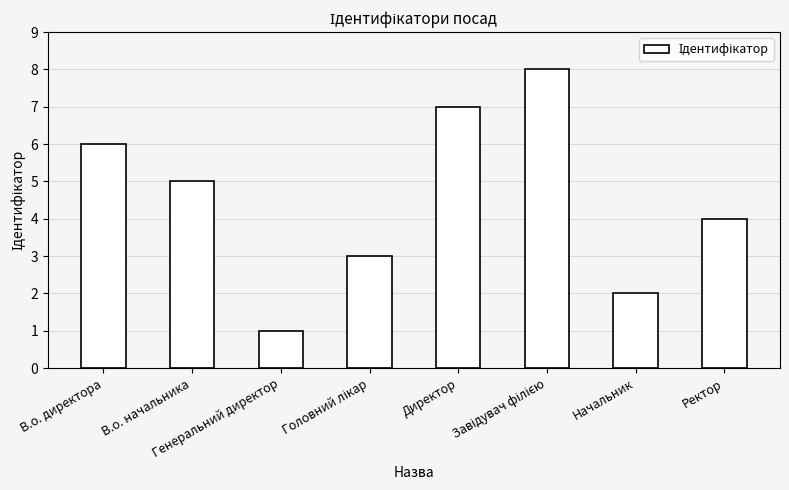

What is the sum of all values?

36